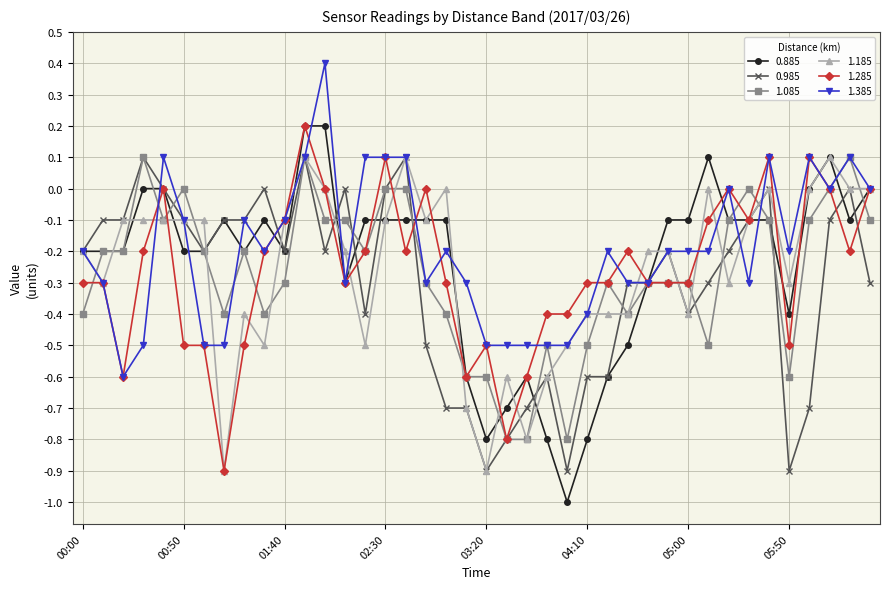

True or false: 1.285 has more than 0 points higher than both neighbors.

True